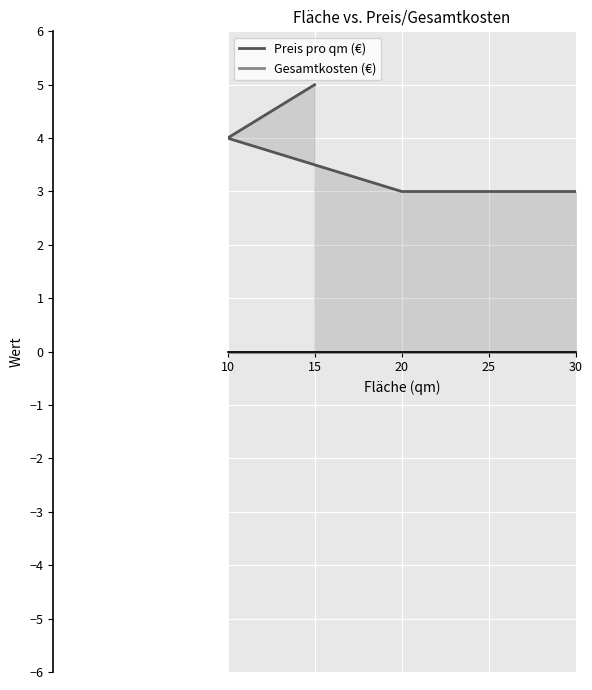

Which series has the widest spread of values?

Preis pro qm (€)